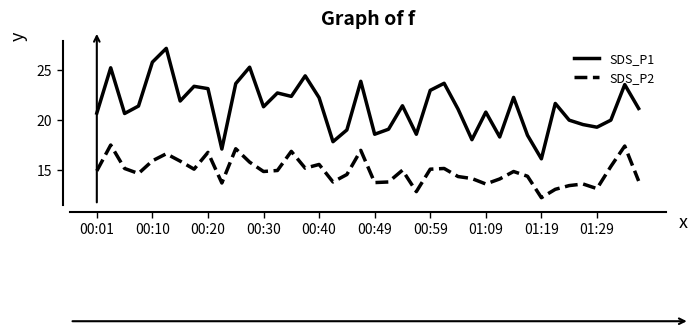

True or false: SDS_P1 and SDS_P2 cross at least once.

False